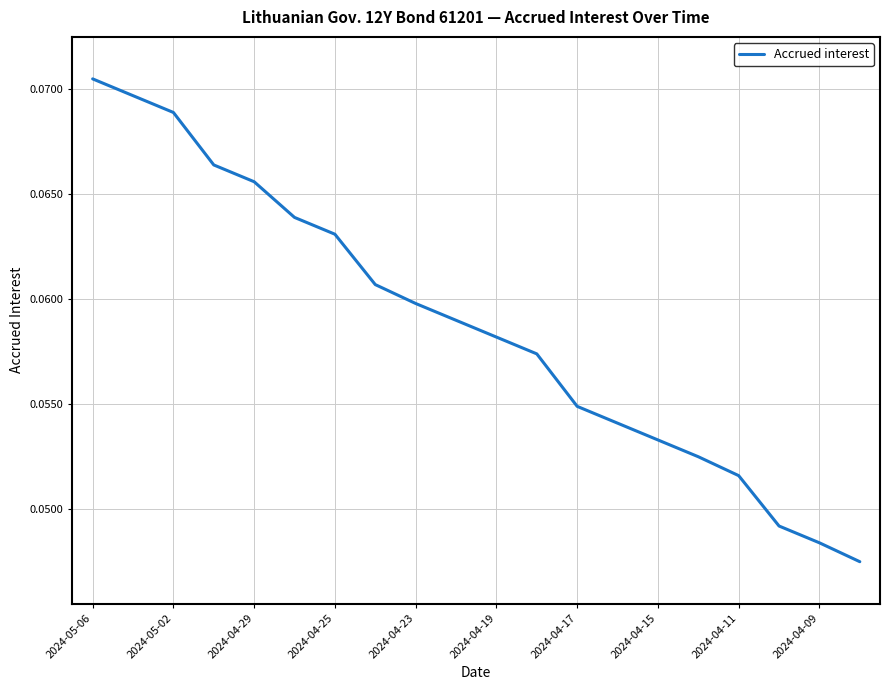

How many lines are shown in the chart?

1